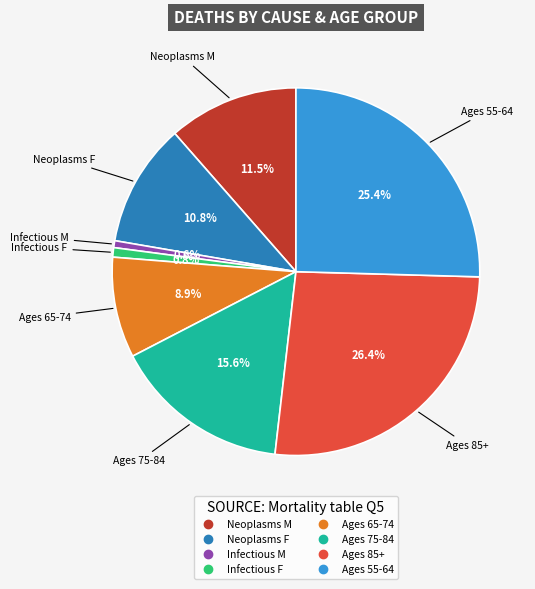

Is there any slice that represents more than half of the pie?

No